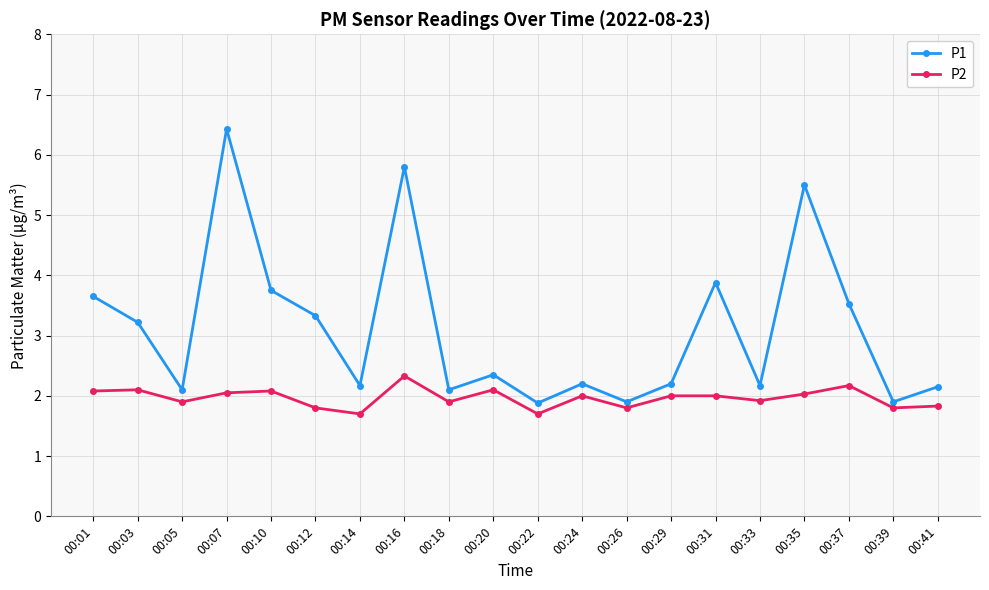

Is this an area chart (filled region under the line)?

No